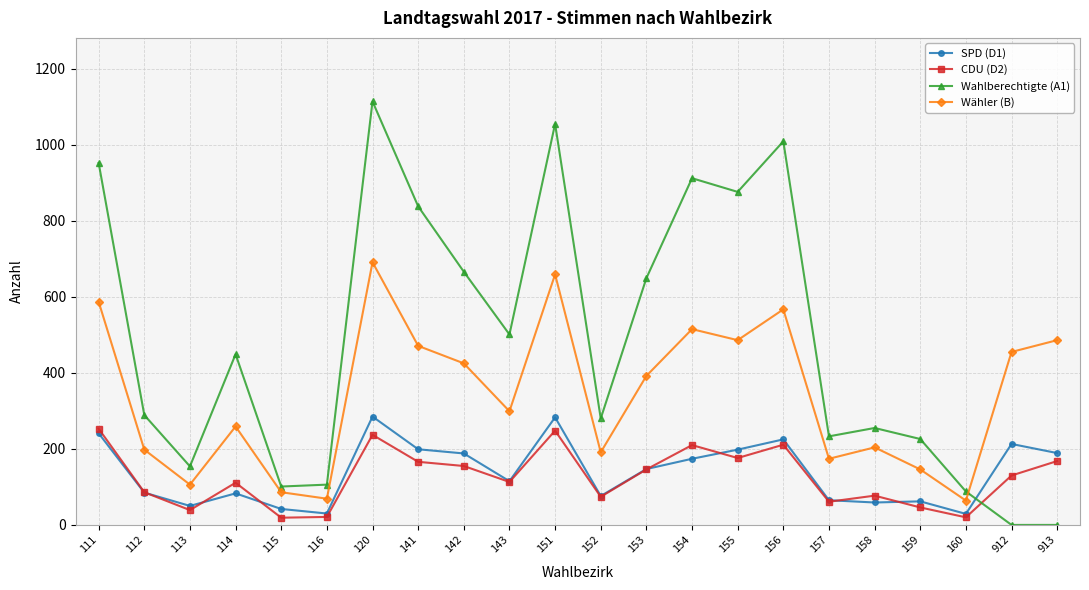

List the series in order of their peak value, highest first.

Wahlberechtigte (A1), Wähler (B), SPD (D1), CDU (D2)